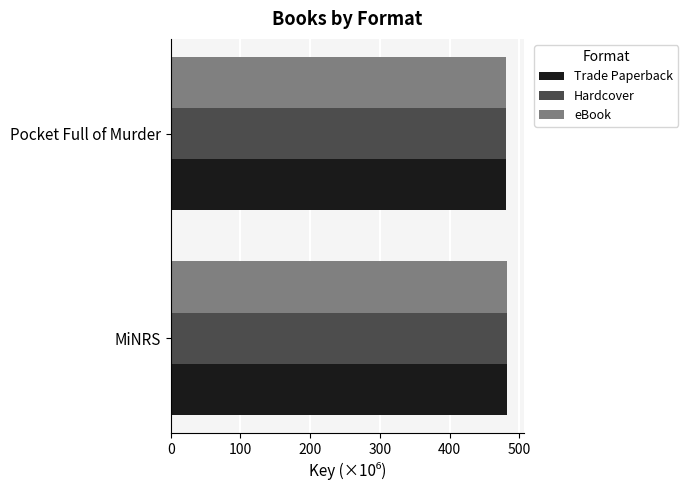

What is the difference between the maximum and minimum values in the eBook series?

2.8